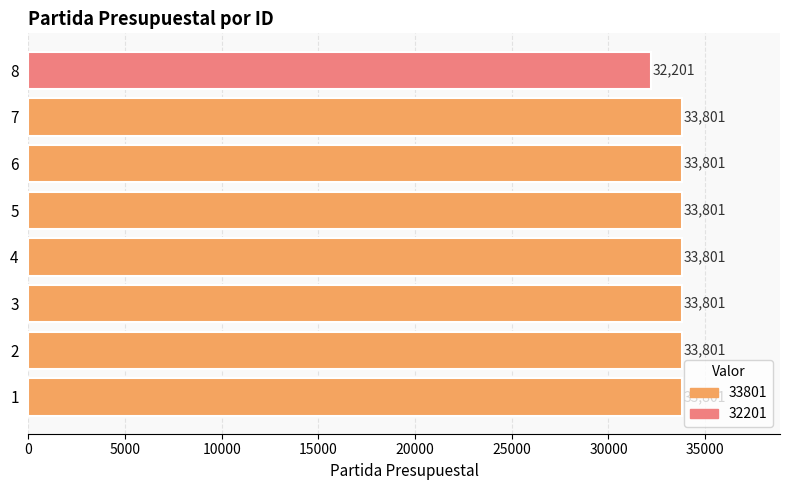

Which label corresponds to the smallest value in the chart?

8